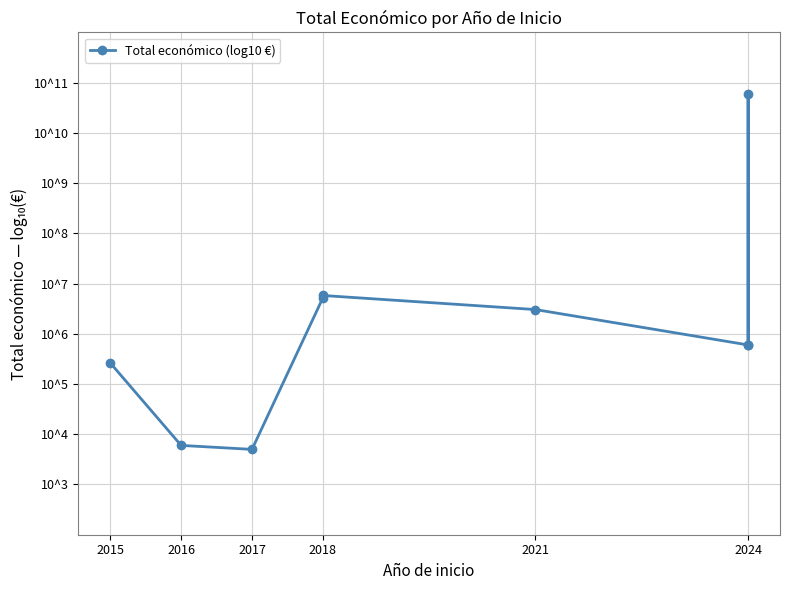

At which category does the chart reach its minimum across all series?

2017